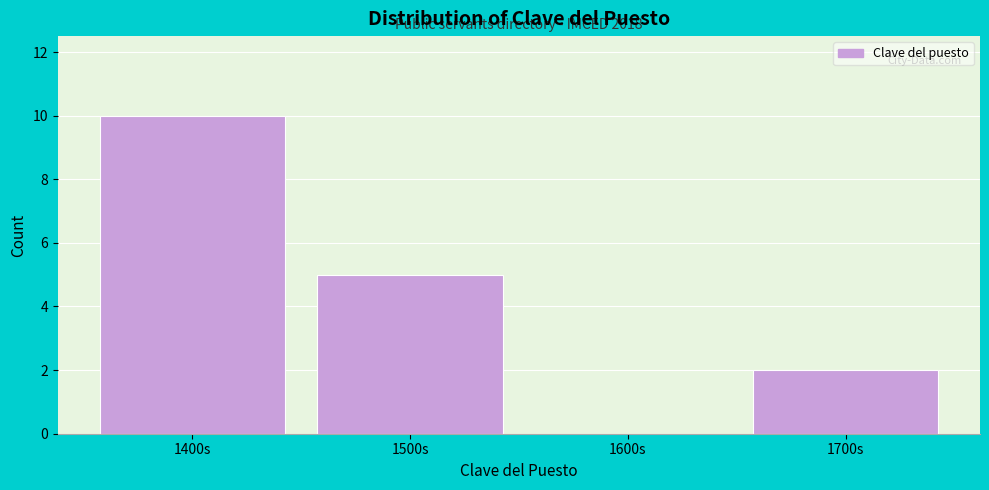

Reading left to right, transcribe all the data shown in this chart.

1400s=10	1500s=5	1600s=0	1700s=2